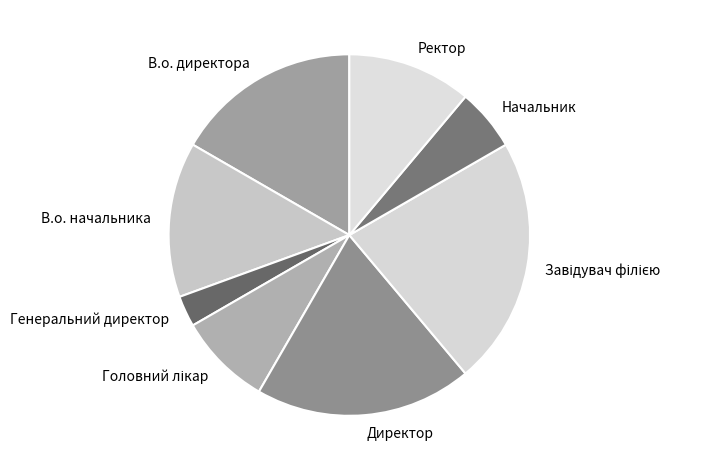

The В.о. начальника slice represents 14% of the pie. True or false?

True